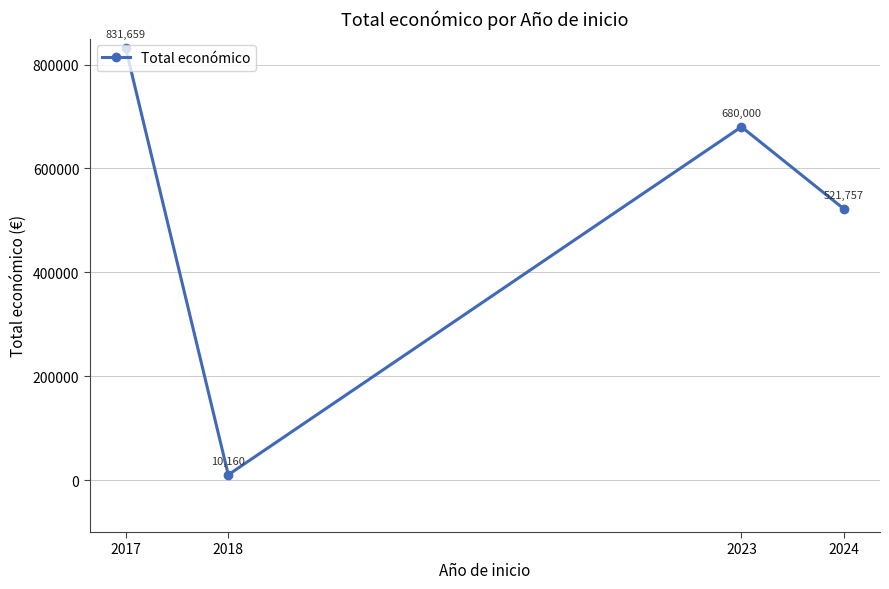

What is the value of the 3rd point from the left?

680000